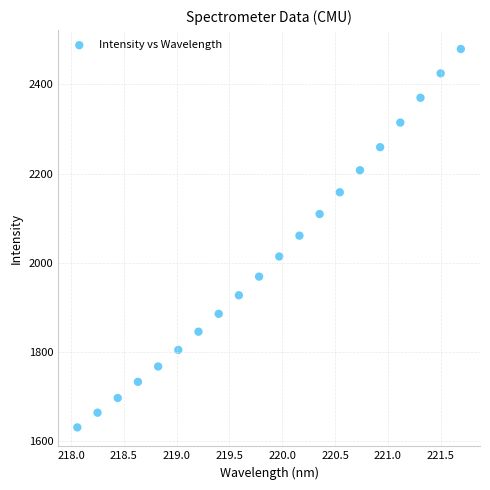

What is the range of Y values (max minus min)?

849.1